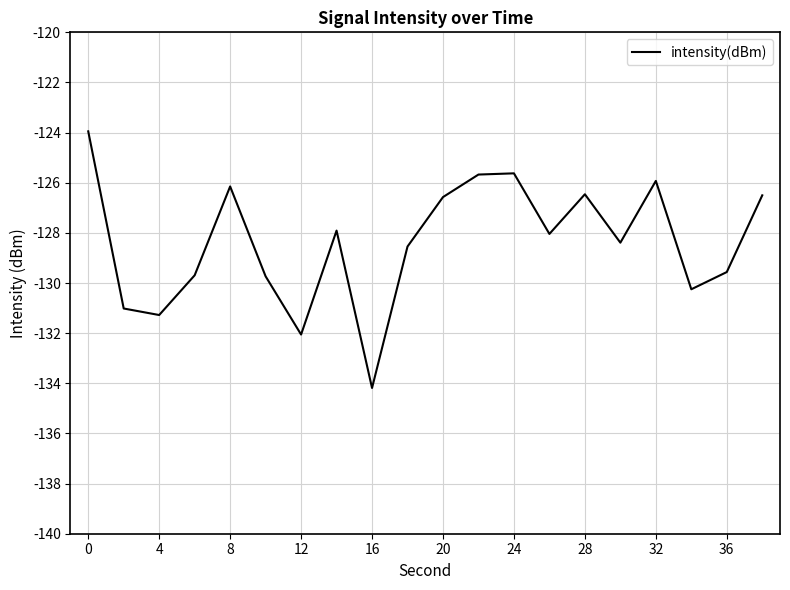

How many lines are shown in the chart?

1